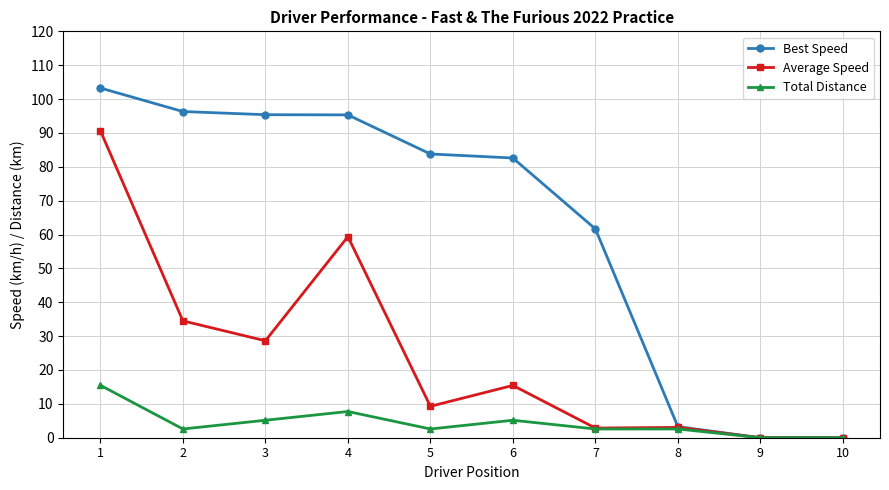

The value of Total Distance at 1 is 23.9. True or false?

False